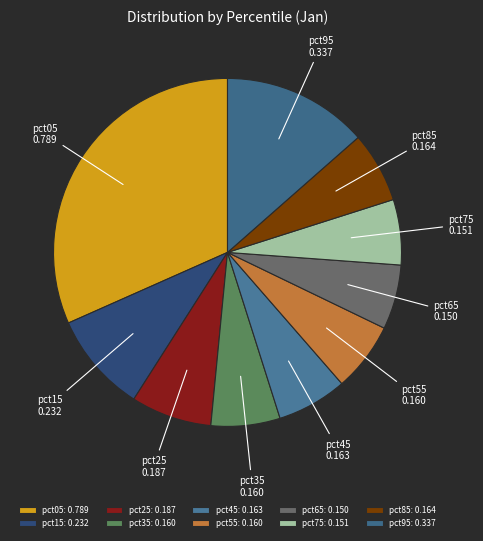

Is the sum of pct75 and pct05 greater than half?

No